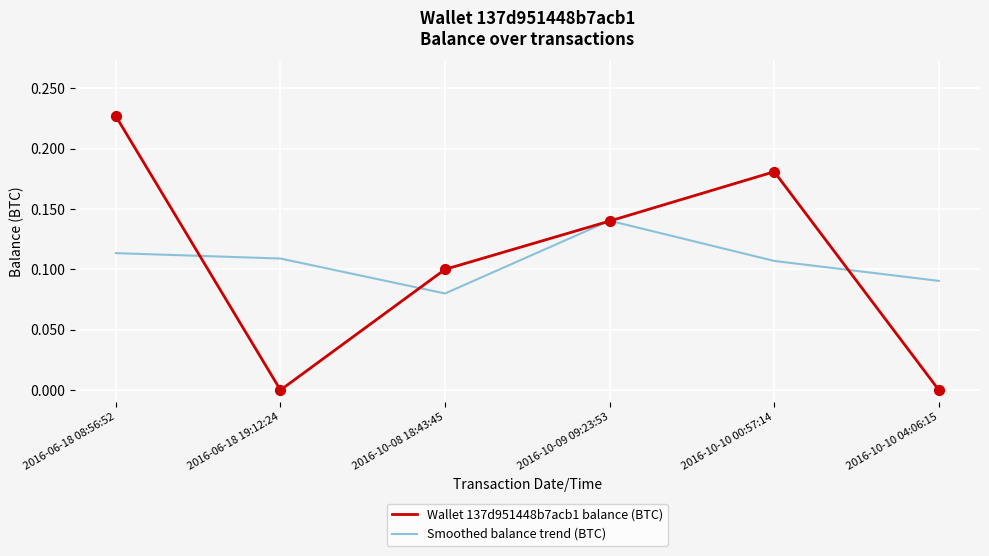

At how many categories does at least one series exceed 0?

6